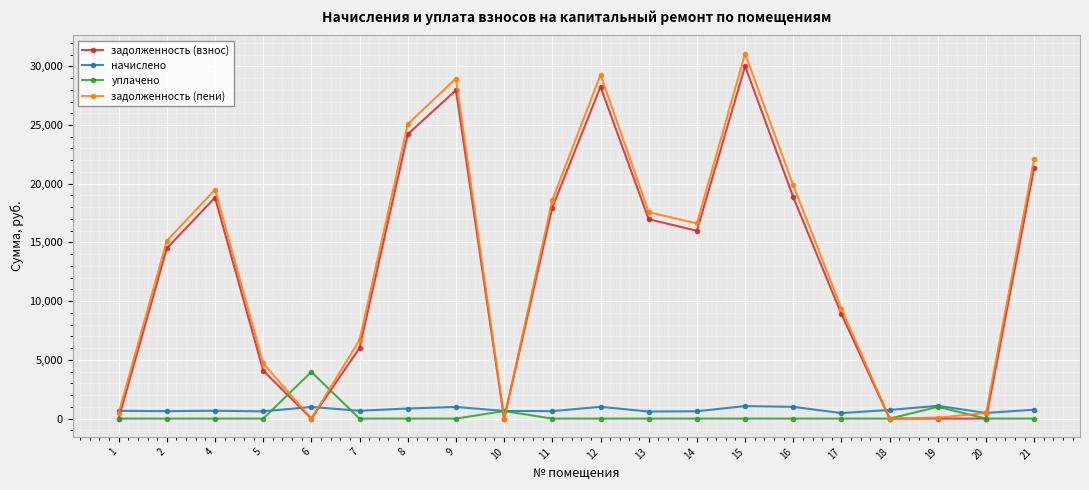

Which series ends up on top after the final intersection of задолженность (взнос) and начислено?

задолженность (взнос)